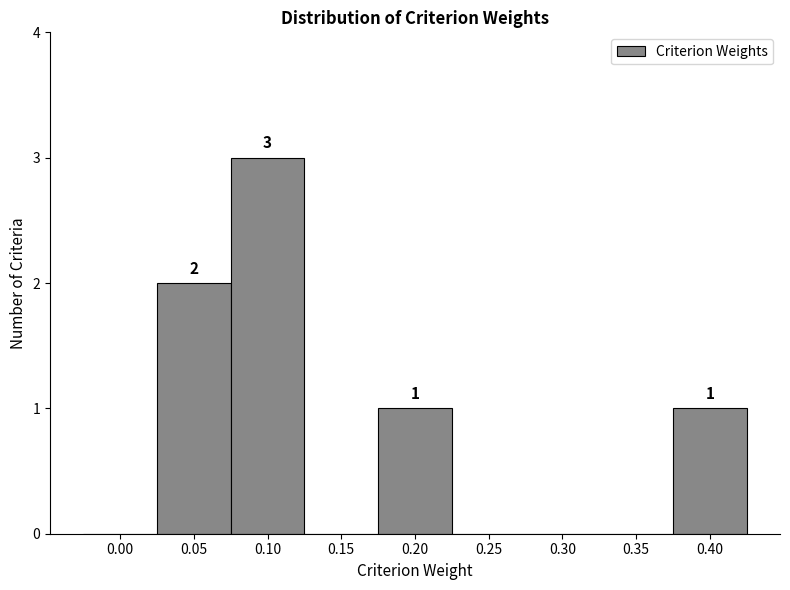

Reading left to right, list all the values displayed in this chart.

0.00=0	0.05=2	0.10=3	0.15=0	0.20=1	0.25=0	0.30=0	0.35=0	0.40=1